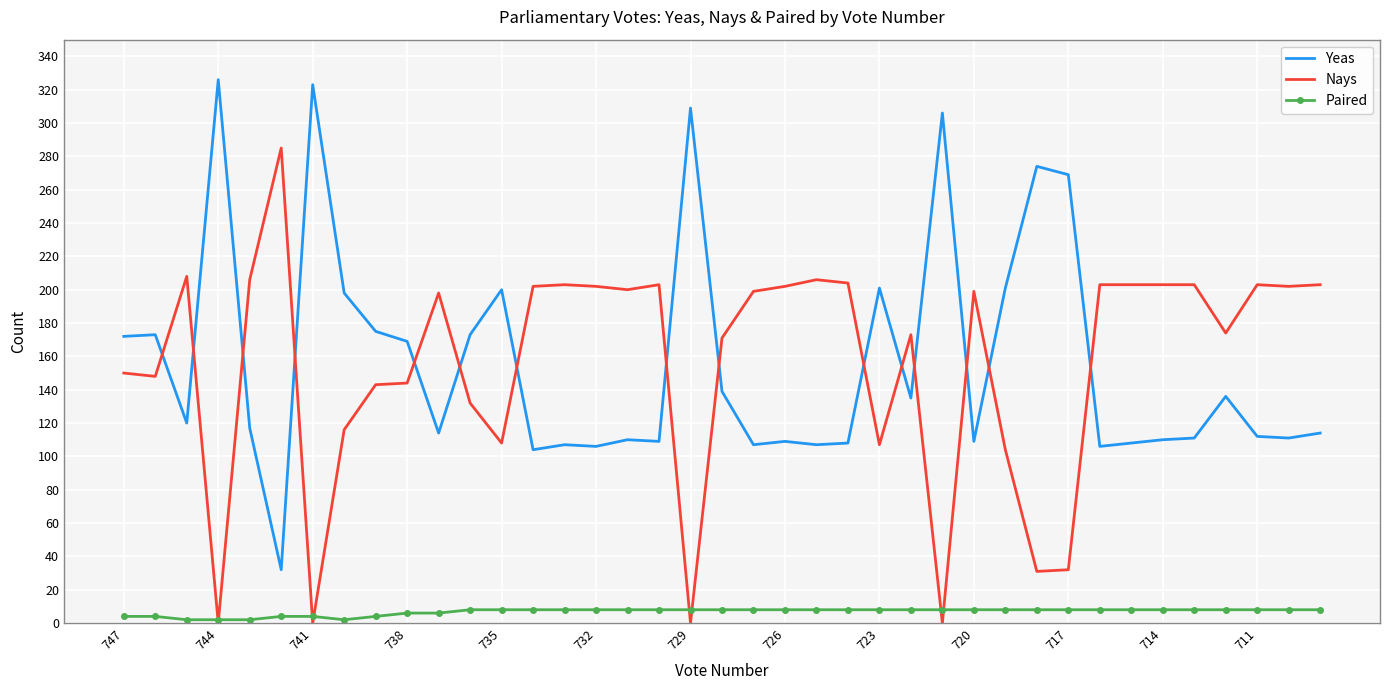

True or false: Paired and Yeas intersect in this chart.

False